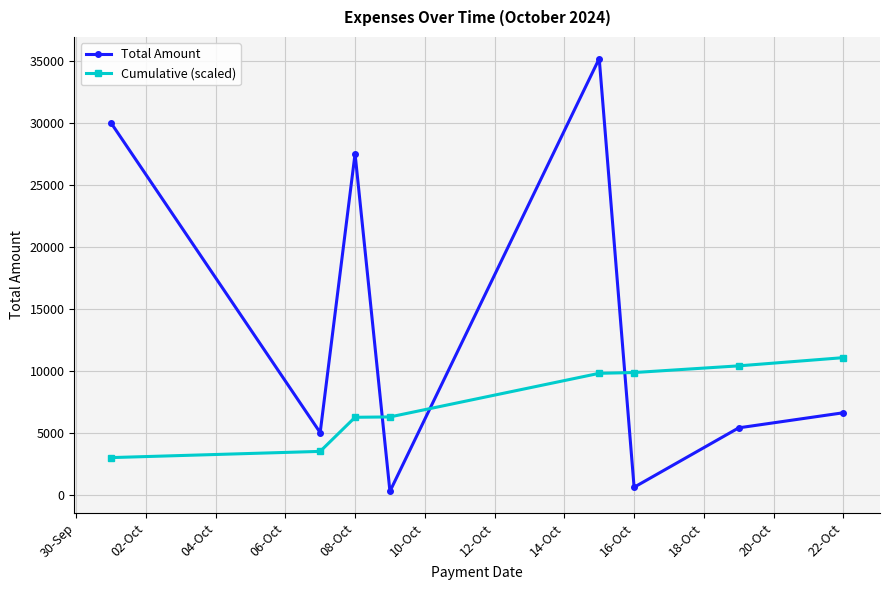

Which series has the largest range (max minus min)?

Total Amount